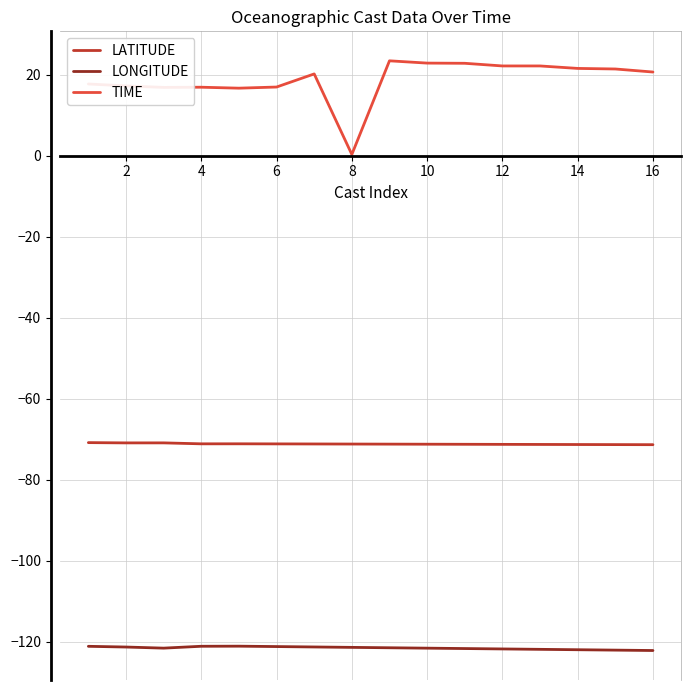

True or false: LONGITUDE and LATITUDE intersect in this chart.

False